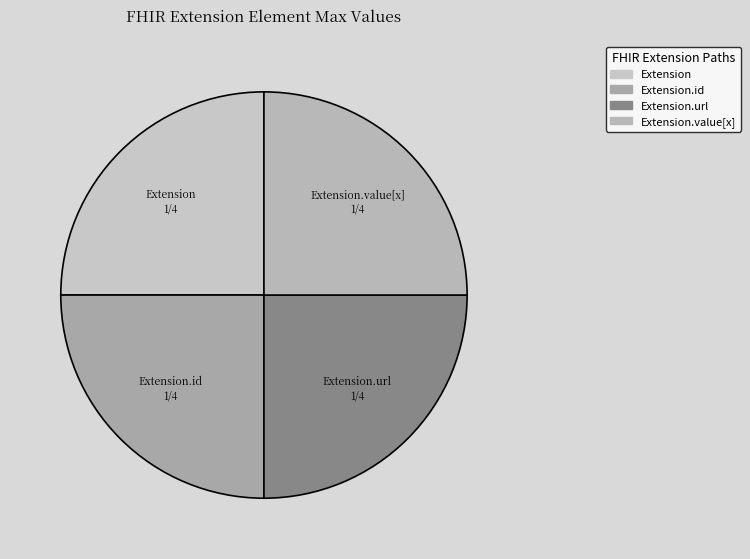

Count the number of slices in the pie.

4